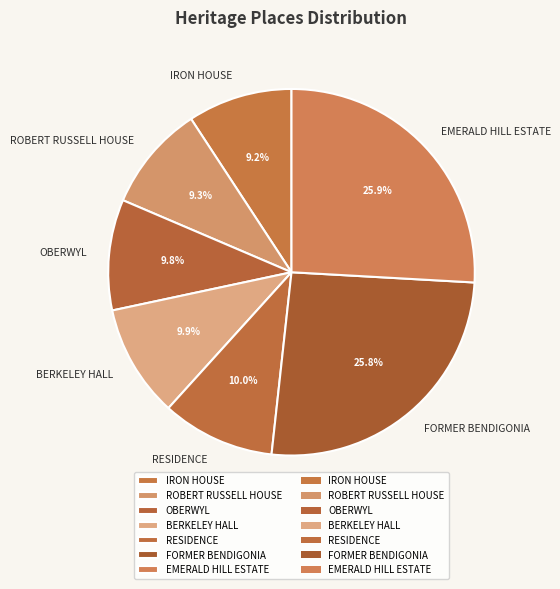

What is the ratio of the value at FORMER BENDIGONIA to the value at IRON HOUSE?

2.8